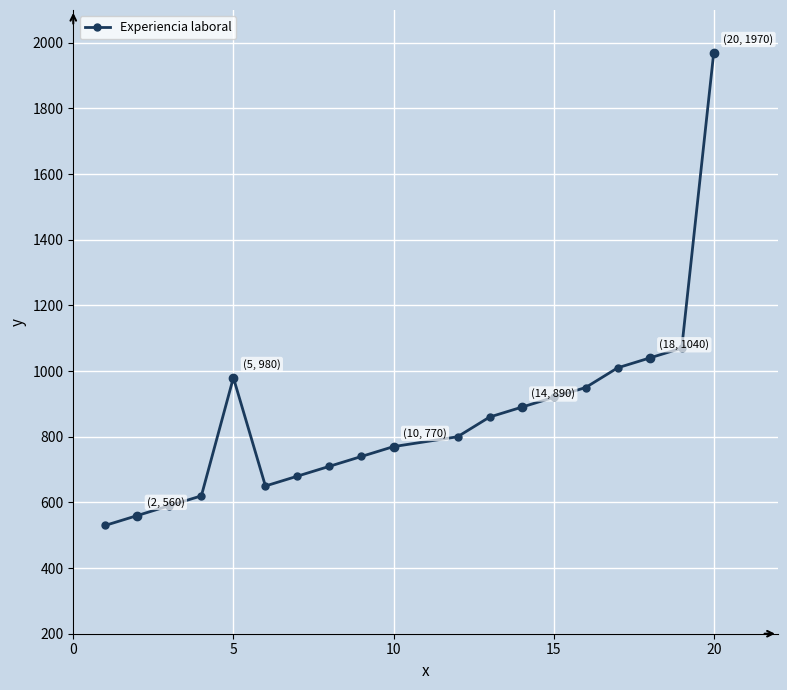

What is the value of the 15th point from the left?

950